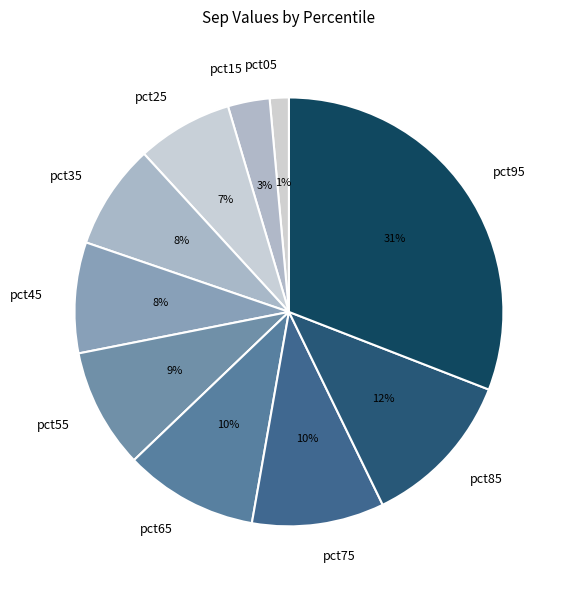

What percentage is the pct15 slice, to the nearest percent?

3%